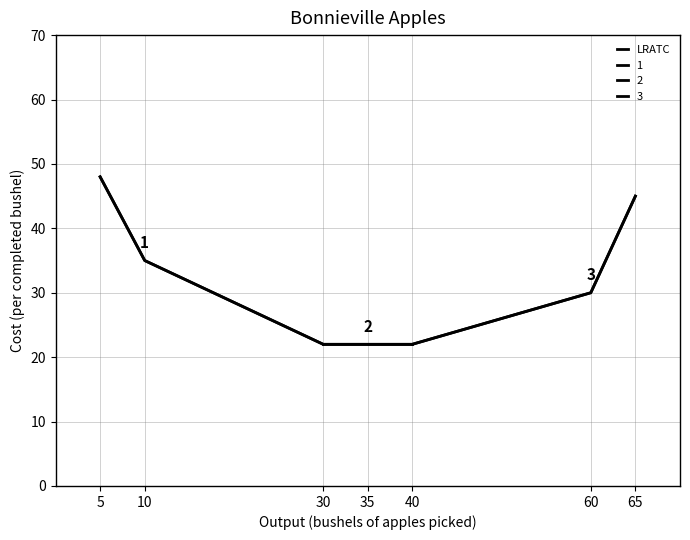

Count the values in the range 22 to 45.

6